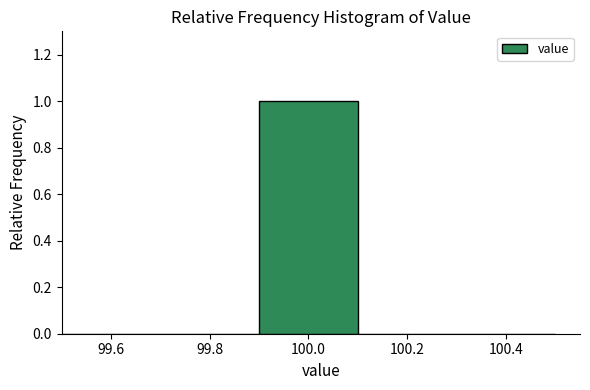

Which range on the x-axis has the tallest bar?

99.9 to 100.1